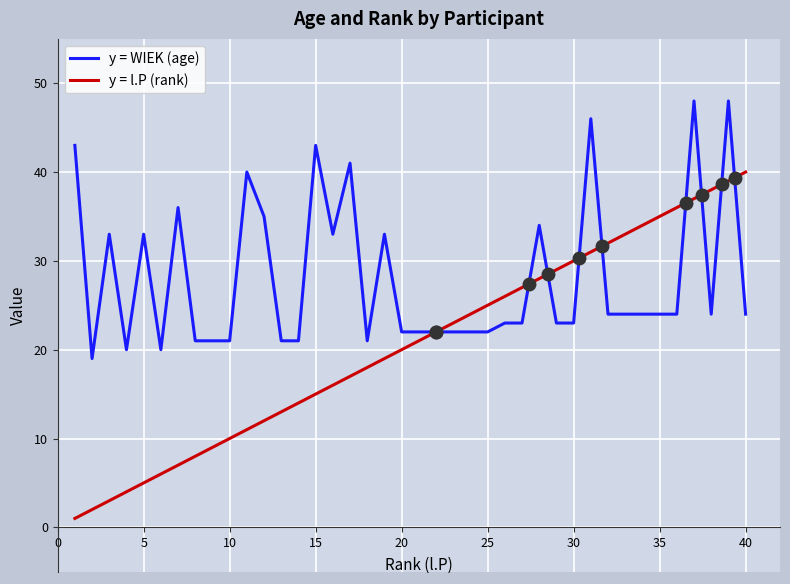

What is the highest value of the y = WIEK (age) series?

48